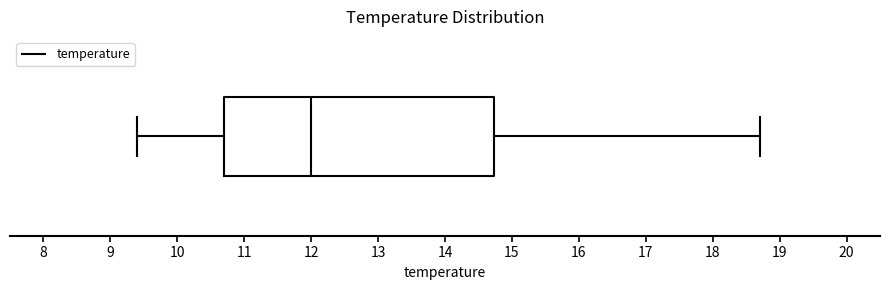

Where is the left edge of the box on the x-axis? The values are not printed on the chart, so give them approximately, as read against the axis.

10.7